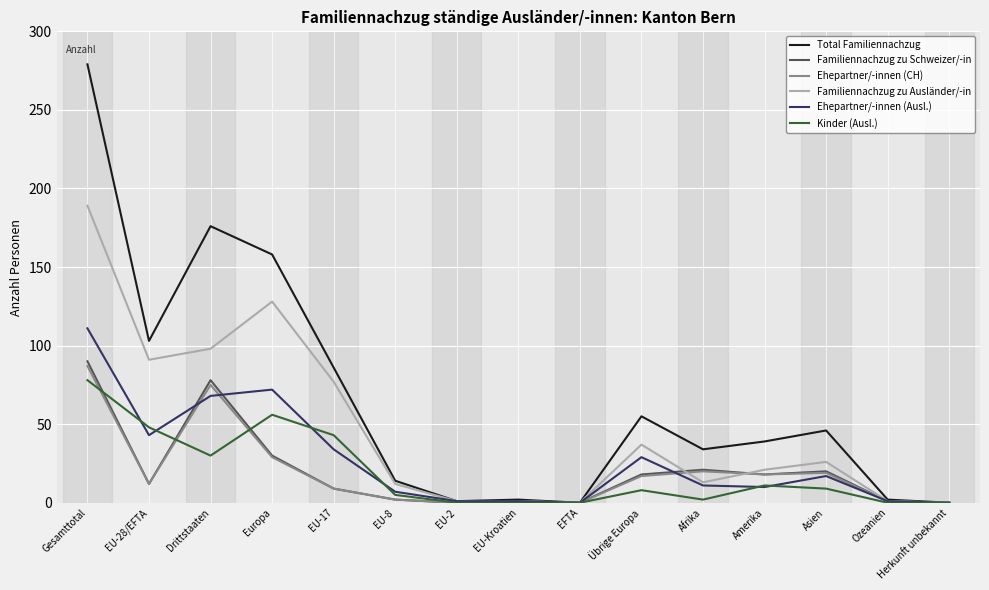

What is the greatest value displayed?

279